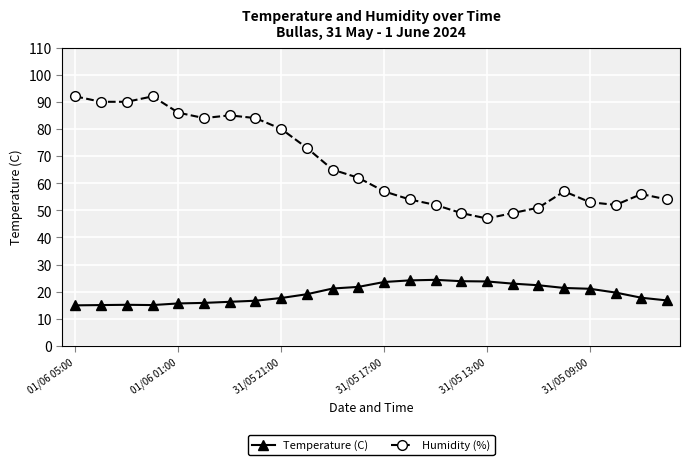

Which series has the largest total across all categories?

Humidity (%)